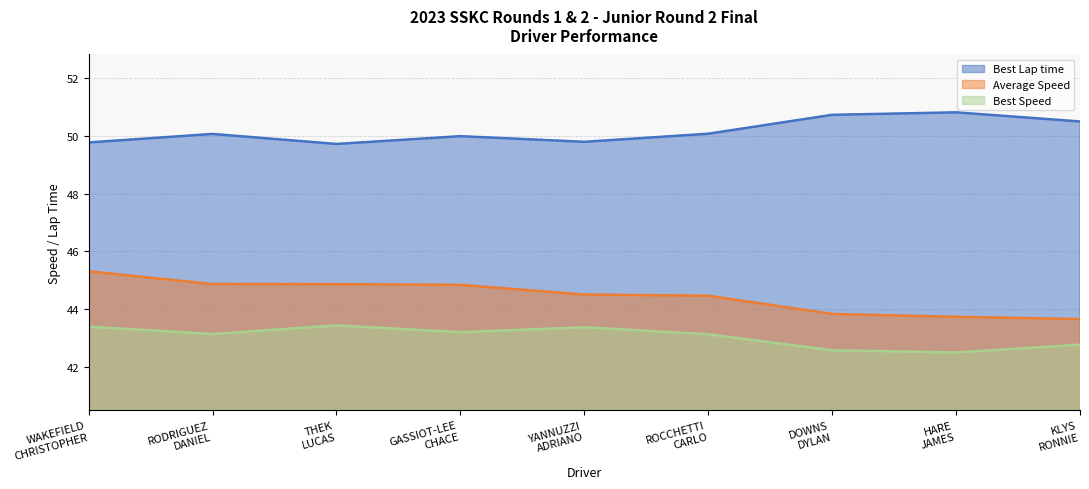

True or false: Best Speed and Best Lap time cross at least once.

False